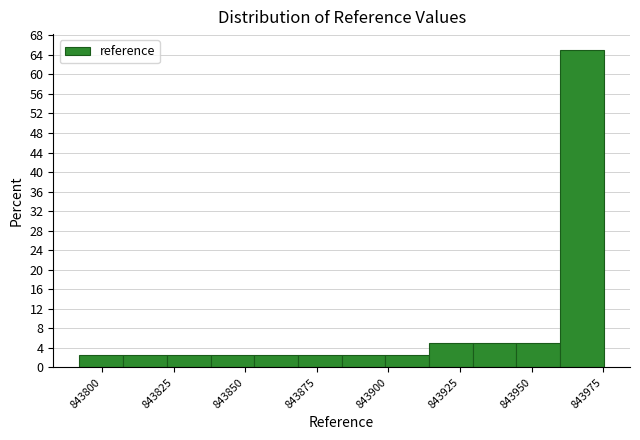

Around what value on the x-axis is the tallest bar? Give the approximate position of its centre, as read against the axis.

843970